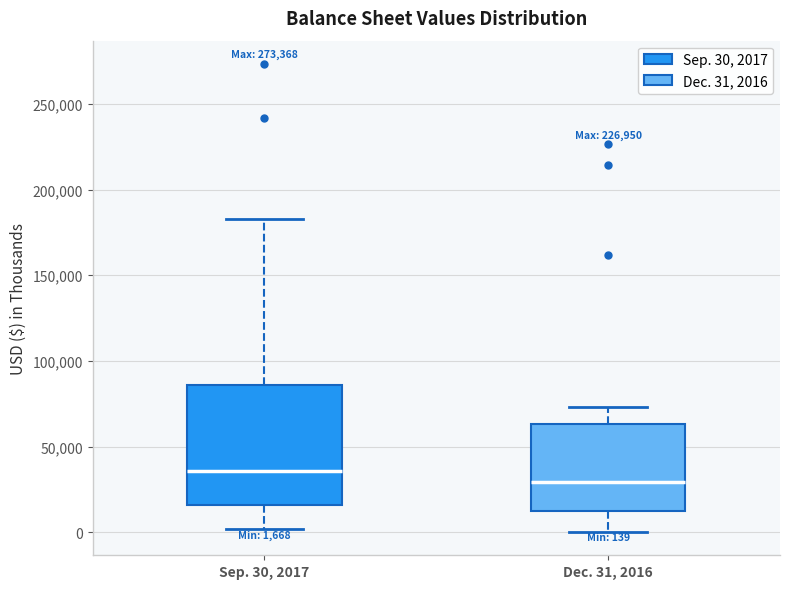

Which box is the tallest, from its lower edge to its upper edge?

Sep. 30, 2017